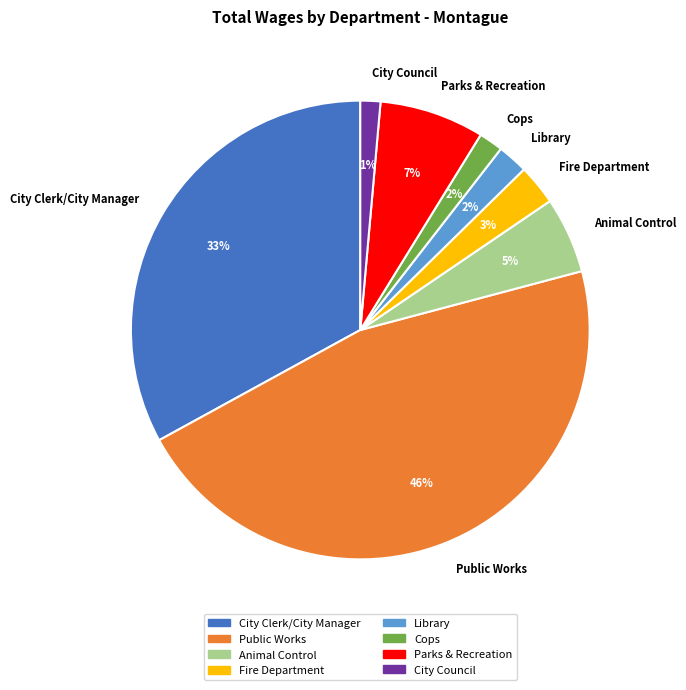

Which slice is the largest?

Public Works